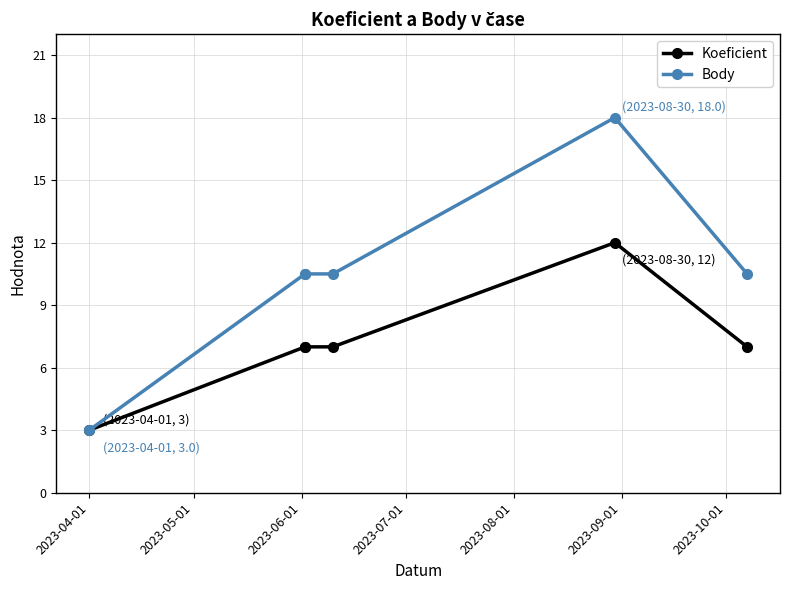

At 2023-08-01, list the series in order from smallest to largest.

Koeficient, Body